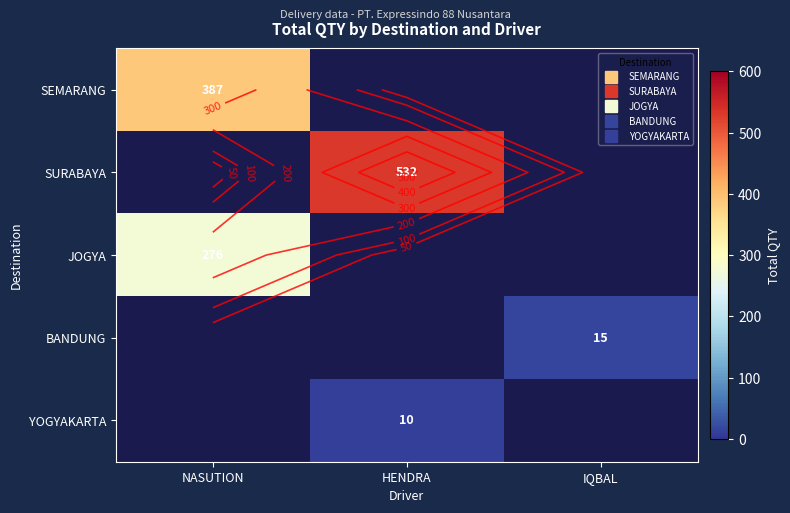

Rank the categories by SURABAYA value from highest to lowest.

HENDRA, NASUTION, IQBAL